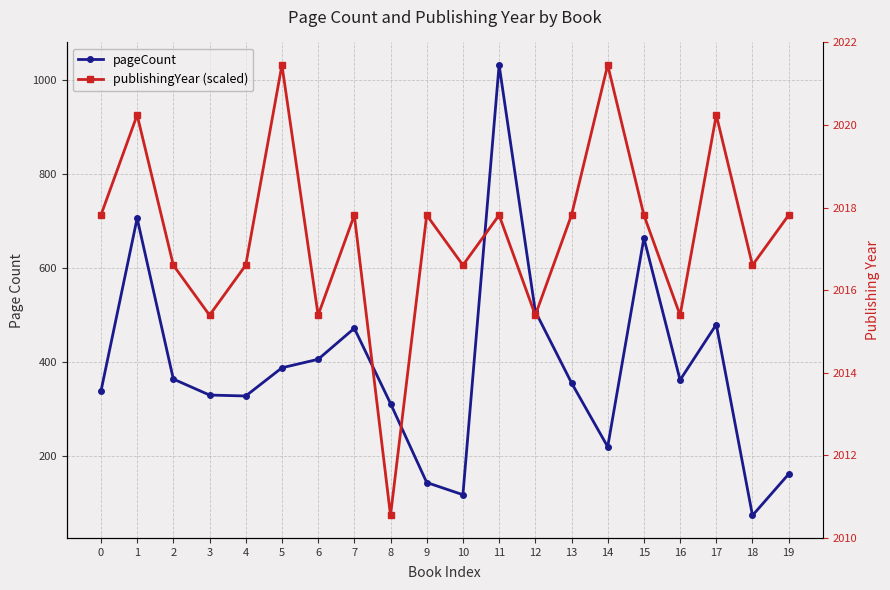

Rank the series by their average value, from highest to lowest.

publishingYear (scaled), pageCount